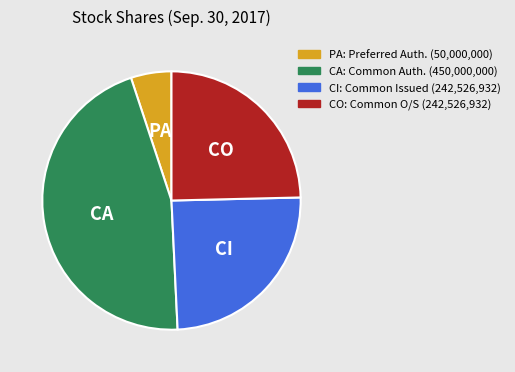

The CO: Common O/S (242,526,932) slice represents 25% of the pie. True or false?

True